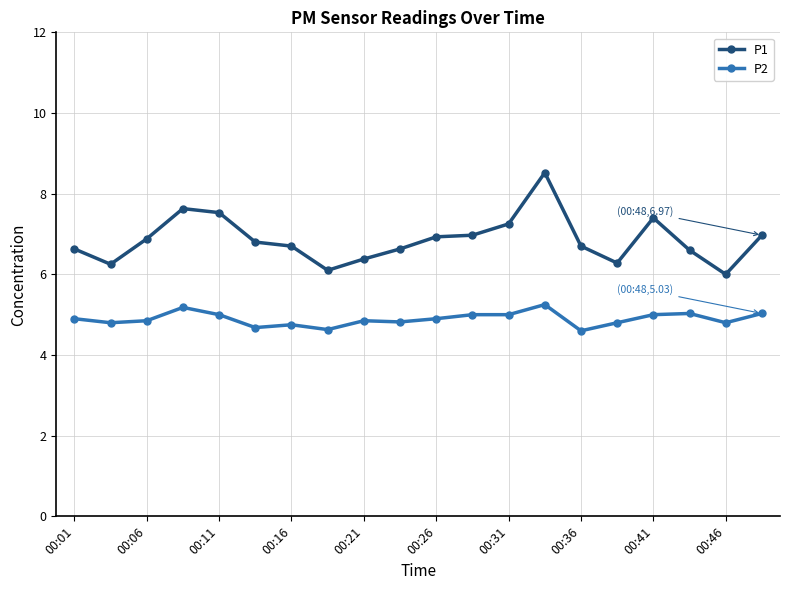

Rank the series by their maximum value, from lowest to highest.

P2, P1